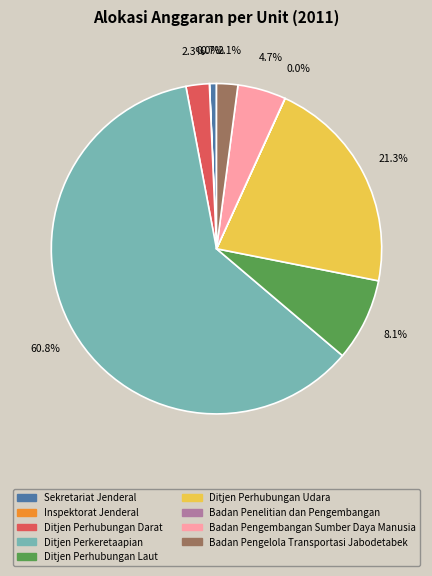

To the nearest percent, what is the difference between the largest and smallest slice percentages?

61%